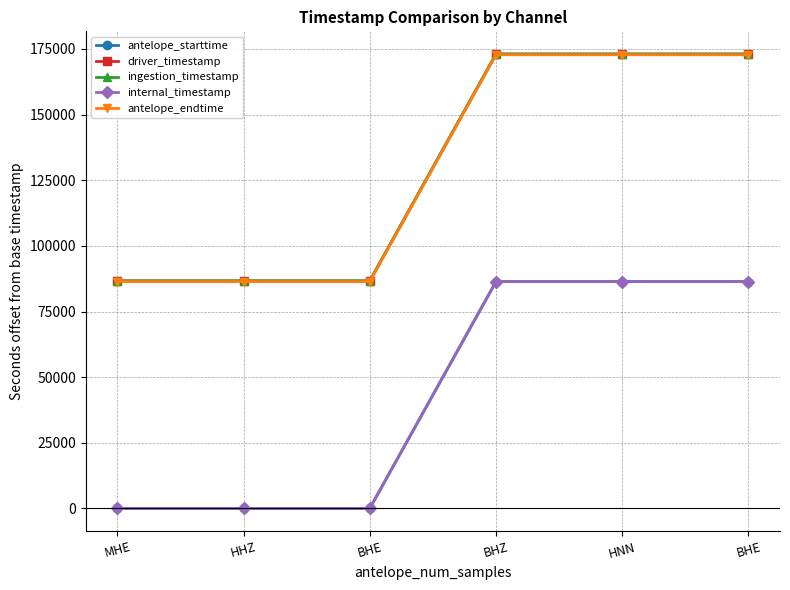

Does the chart have visible grid lines?

Yes